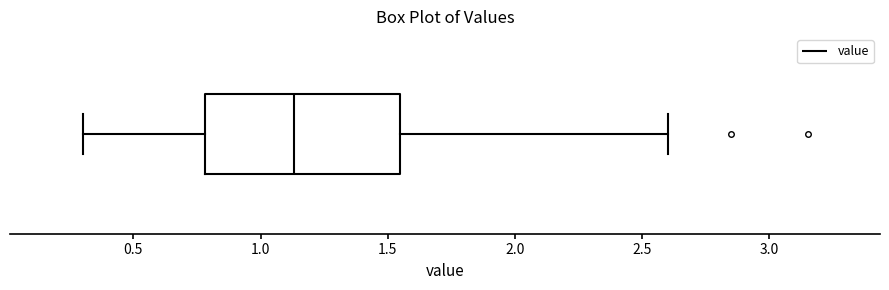

Transcribe this box plot: give where the median line is, the range the box spans, and where the two whiskers end, as read against the x-axis. The values are not printed on the chart, so give them approximately, as read against the axis.

median 1.15, box 0.80 to 1.55, whiskers 0.30 to 2.60